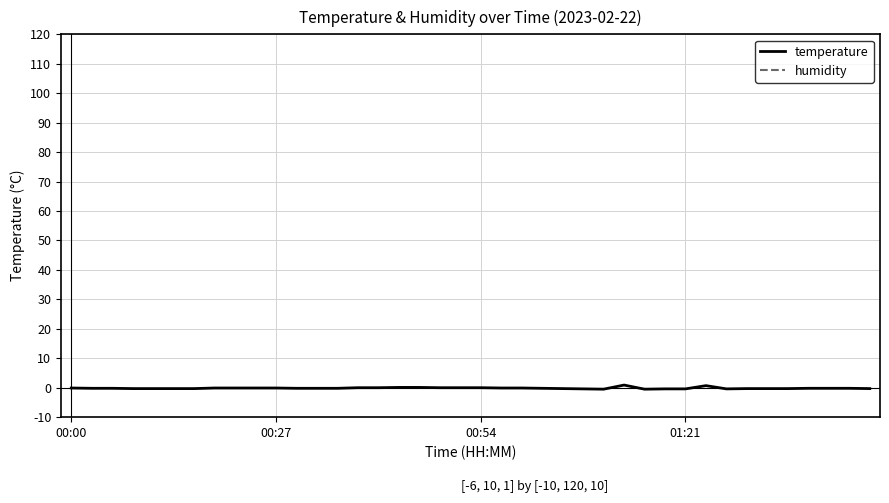

What is the maximum value for humidity?

120.8